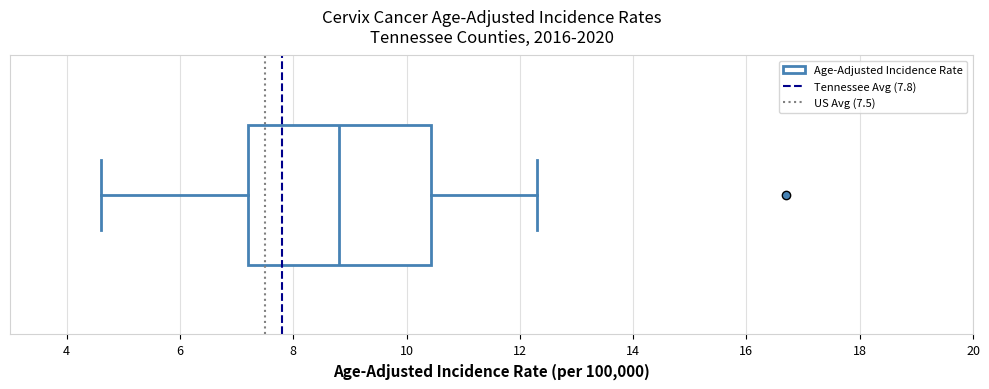

Where does the right whisker of the box end on the x-axis? The values are not printed on the chart, so give them approximately, as read against the axis.

12.4